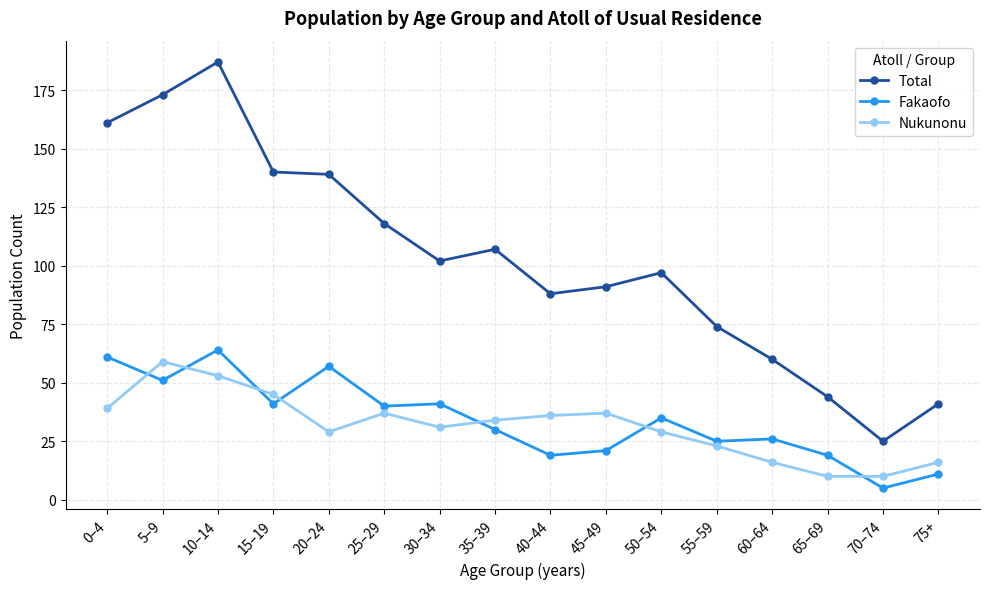

What is the spread (max minus min) of values at 45–49?

70